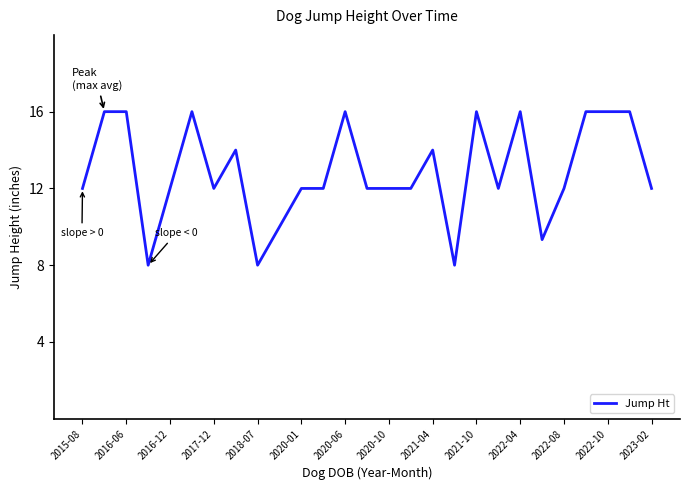

Reading left to right, list all the values displayed in this chart.

12.0	16.0	16.0	8.0	12.0	16.0	12.0	14.0	8.0	10.0	12.0	12.0	16.0	12.0	12.0	12.0	14.0	8.0	16.0	12.0	16.0	9.3	12.0	16.0	16.0	16.0	12.0